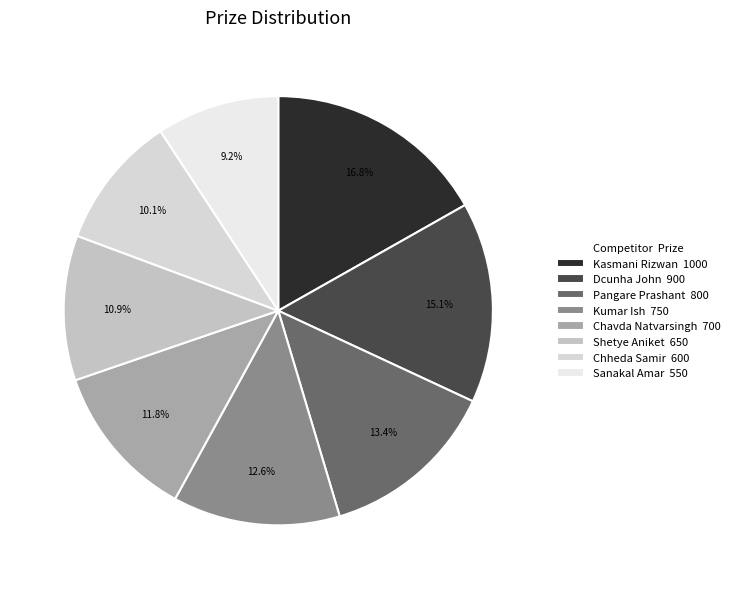

Does any single category account for the majority?

No